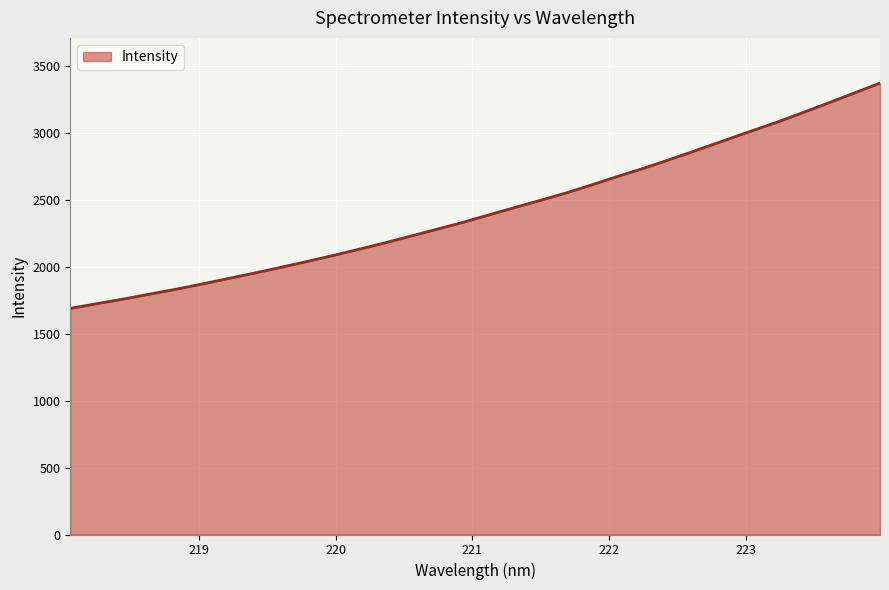

What is the difference between the maximum and minimum values?

1684.1